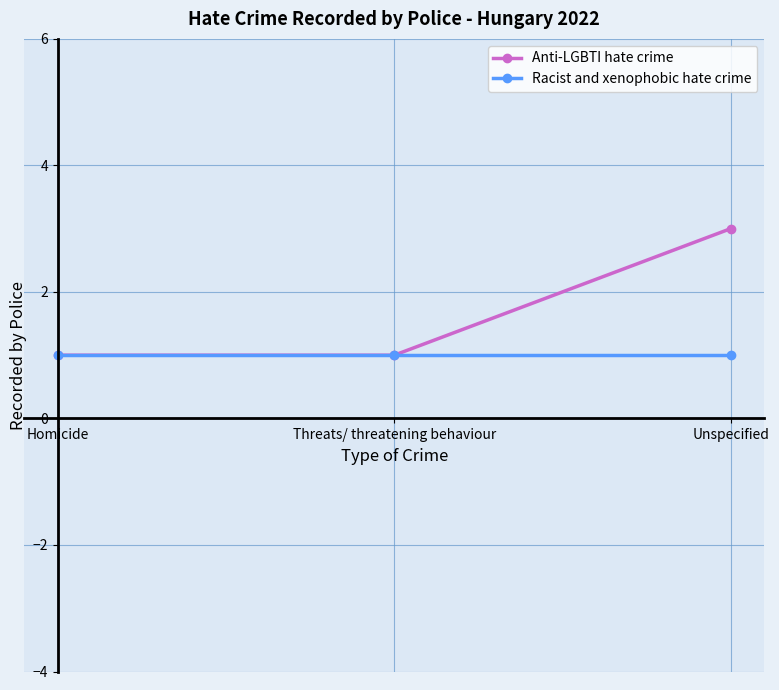

Rank the series by their maximum value, from lowest to highest.

Racist and xenophobic hate crime, Anti-LGBTI hate crime